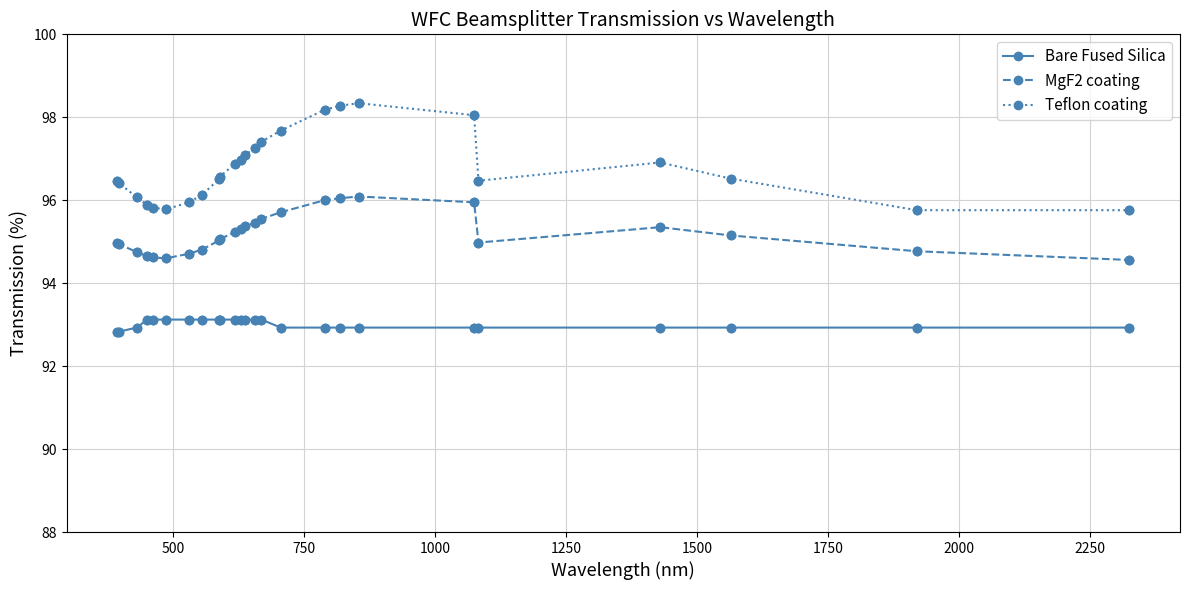

What are all the series names shown in the legend?

Bare Fused Silica, MgF2 coating, Teflon coating